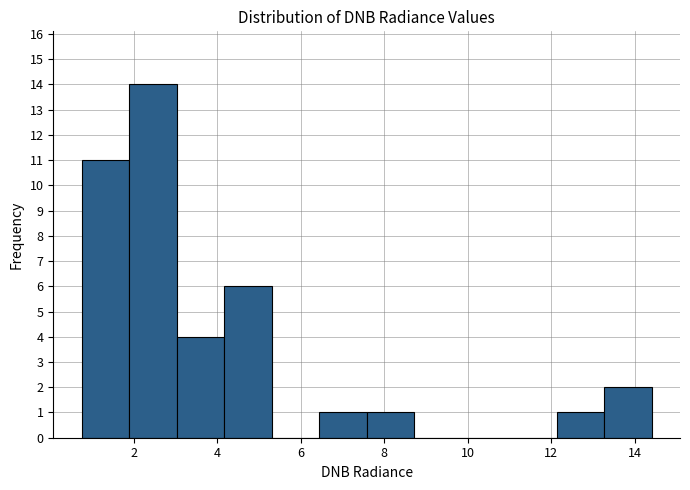

Reading left to right, list every bar in this chart as the range it spans on the x-axis followed by its height. Neither the bar edges nor the heights are printed on the chart, so give them approximately, as read against the axes.

0.8 to 1.8: 11
1.8 to 3.0: 14
3.0 to 4.2: 4
4.2 to 5.4: 6
5.4 to 6.4: 0
6.4 to 7.6: 1
7.6 to 8.8: 1
8.8 to 9.8: 0
9.8 to 11.0: 0
11.0 to 12.2: 0
12.2 to 13.2: 1
13.2 to 14.4: 2